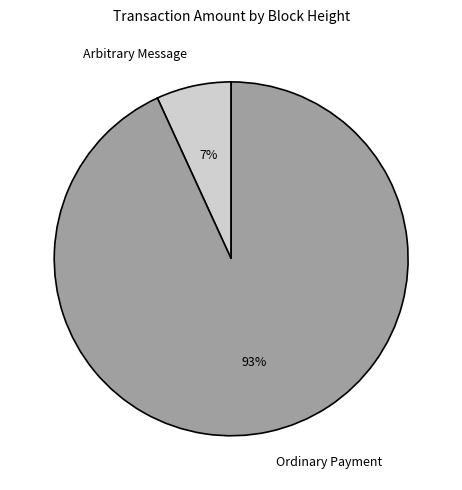

The Ordinary Payment slice represents 99% of the pie. True or false?

False